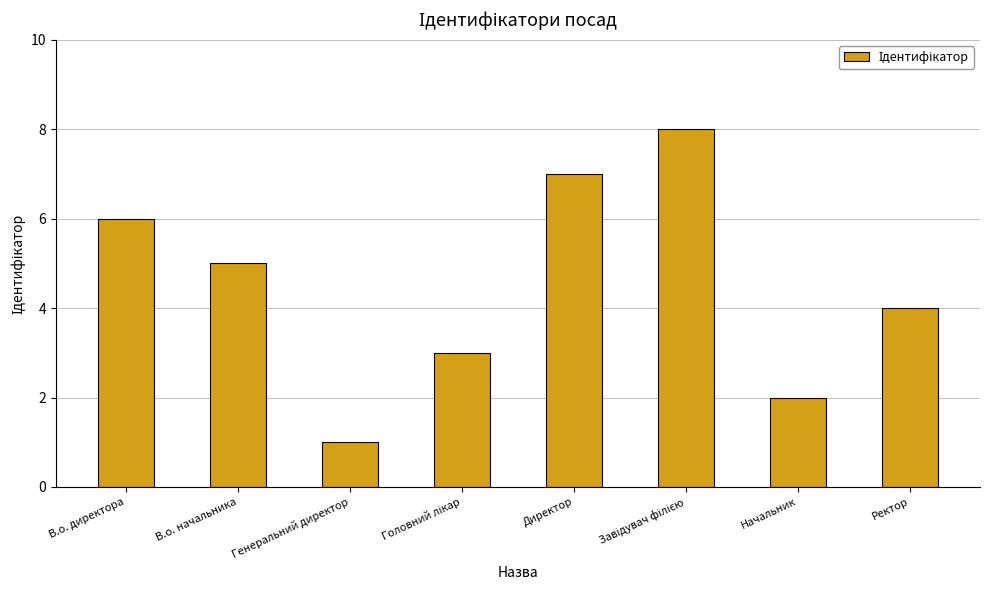

Reading left to right, transcribe all the data shown in this chart.

6	5	1	3	7	8	2	4